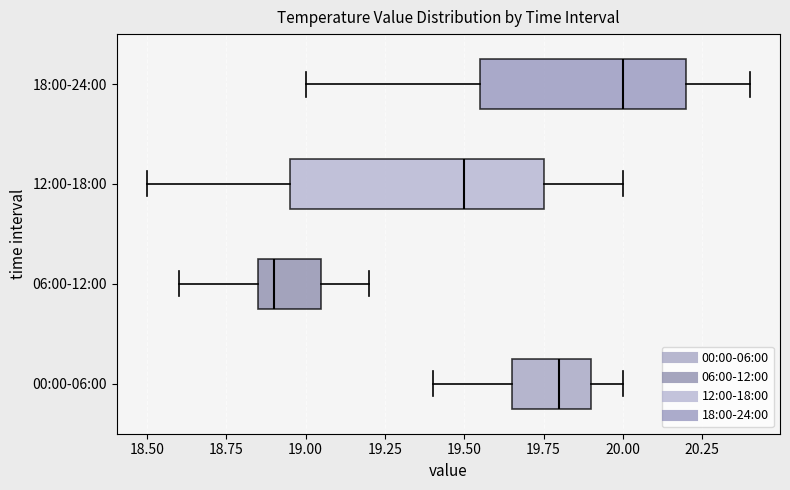

Reading bottom to top, read every box against the x-axis: the position of its median line, the range the box covers, and the ends of its whiskers. The values are not printed on the chart, so give them approximately, as read against the axis.

00:00-06:00: median 19.80, box 19.65 to 19.90, whiskers 19.40 to 20.00
06:00-12:00: median 18.90, box 18.85 to 19.05, whiskers 18.60 to 19.20
12:00-18:00: median 19.50, box 18.95 to 19.75, whiskers 18.50 to 20.00
18:00-24:00: median 20.00, box 19.55 to 20.20, whiskers 19.00 to 20.40